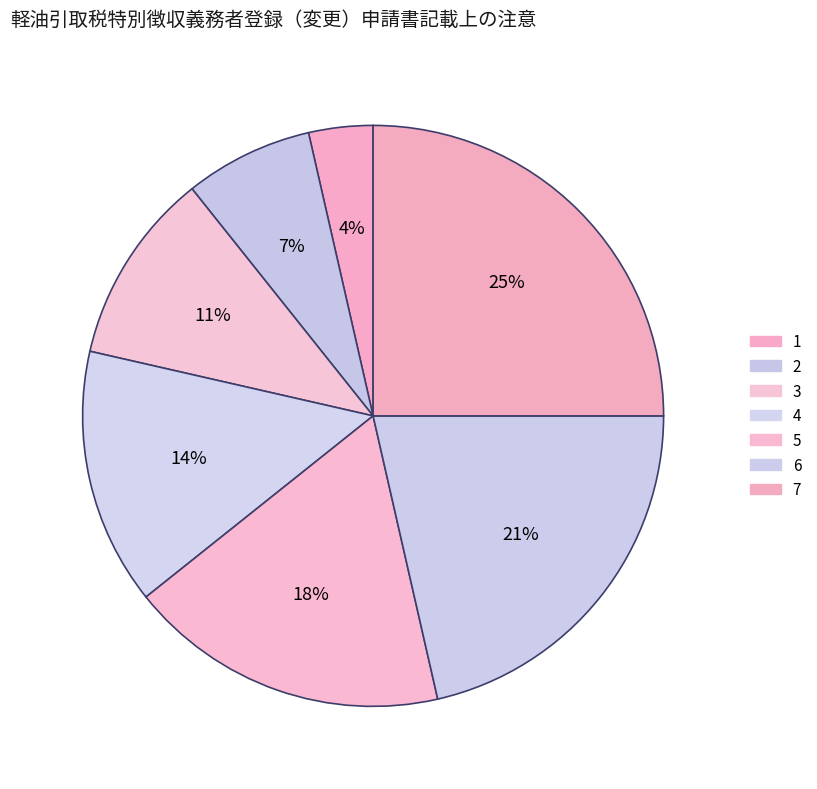

The 7 slice represents 25% of the pie. True or false?

True